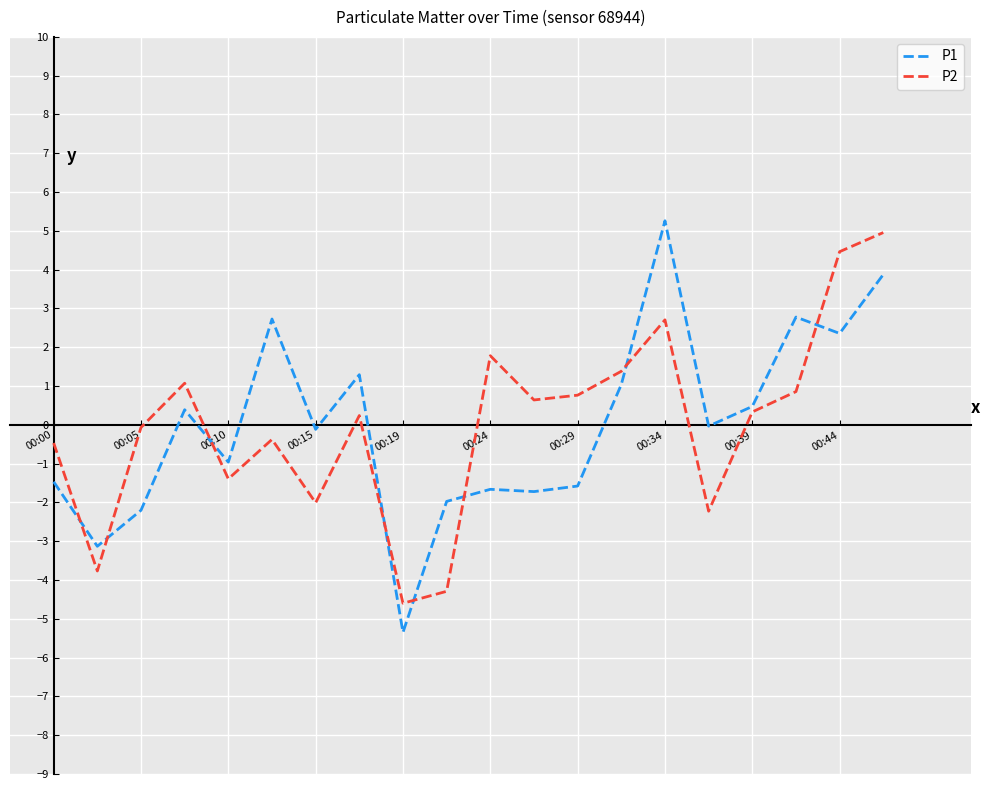

What is the maximum value for P1?

5.3